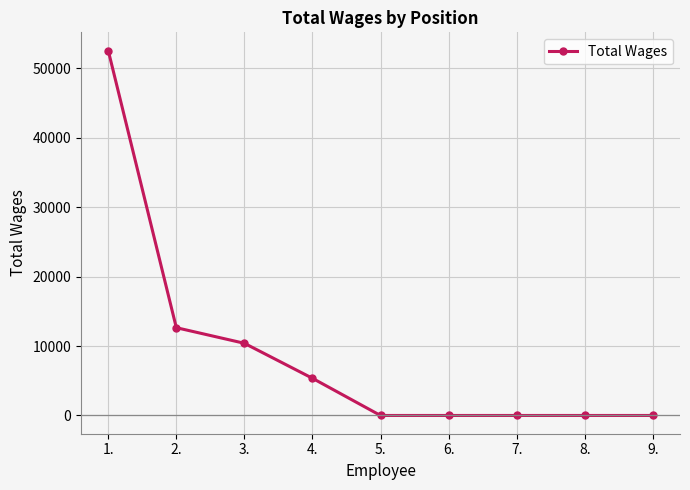

How many data points are above 0?

4